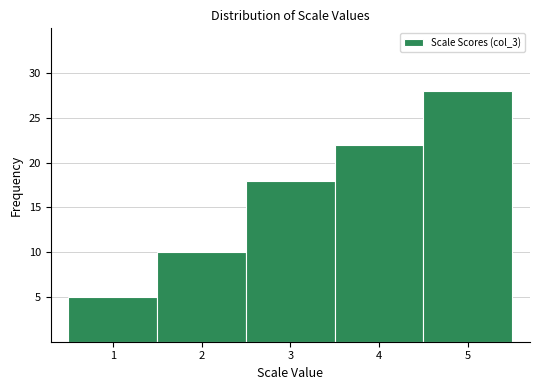

What is the height of the bar covering 1.5 to 2.5 on the x-axis? The values are not printed on the chart, so give them approximately, as read against the axis.

10